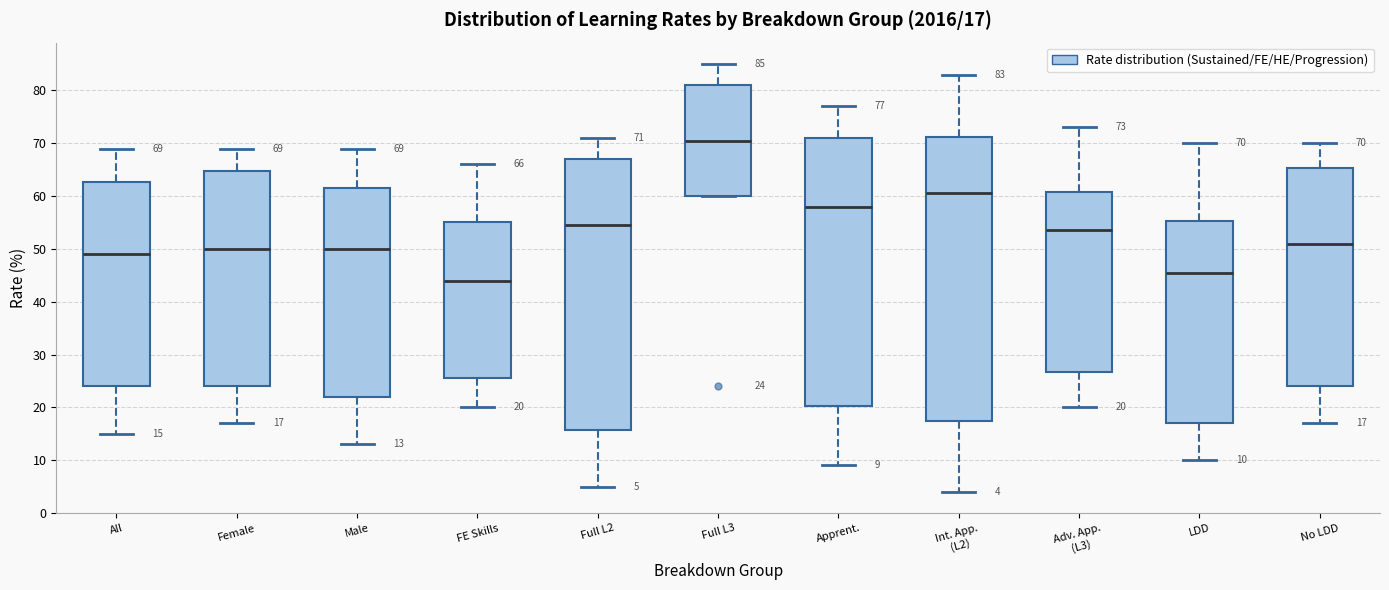

Which box's median line is the highest?

Full L3